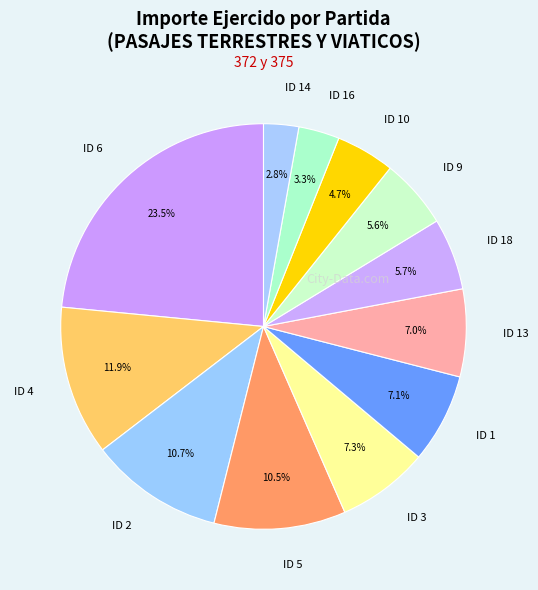

How many slices are in this pie chart?

12